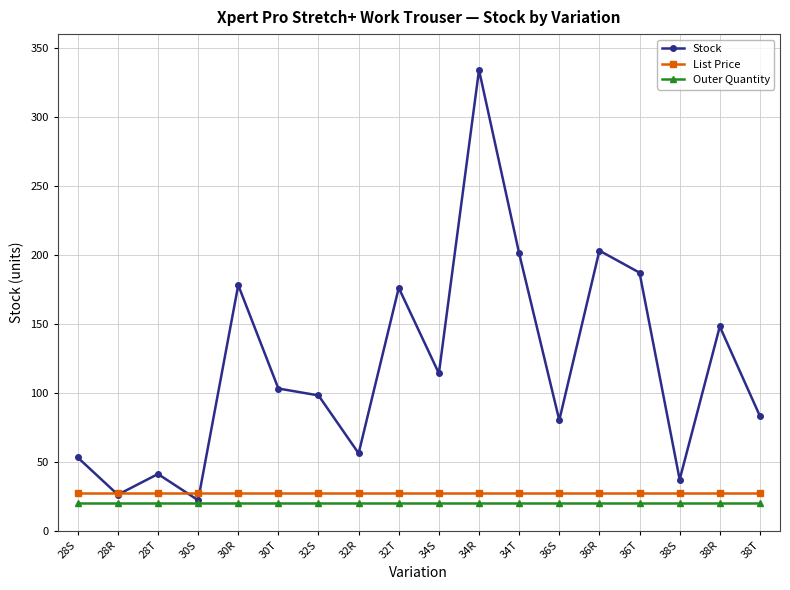

The value of List Price at 34R is 26.9. True or false?

True